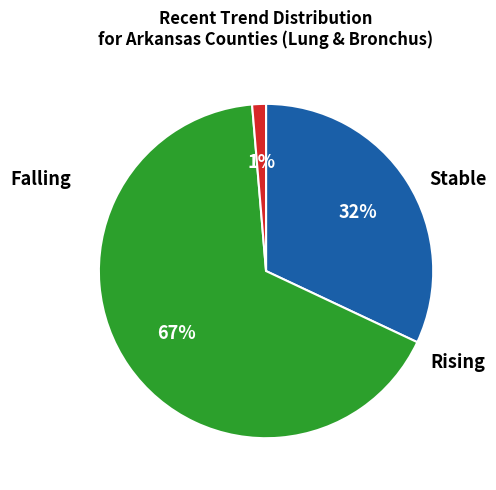

Is there a majority slice in this chart?

Yes